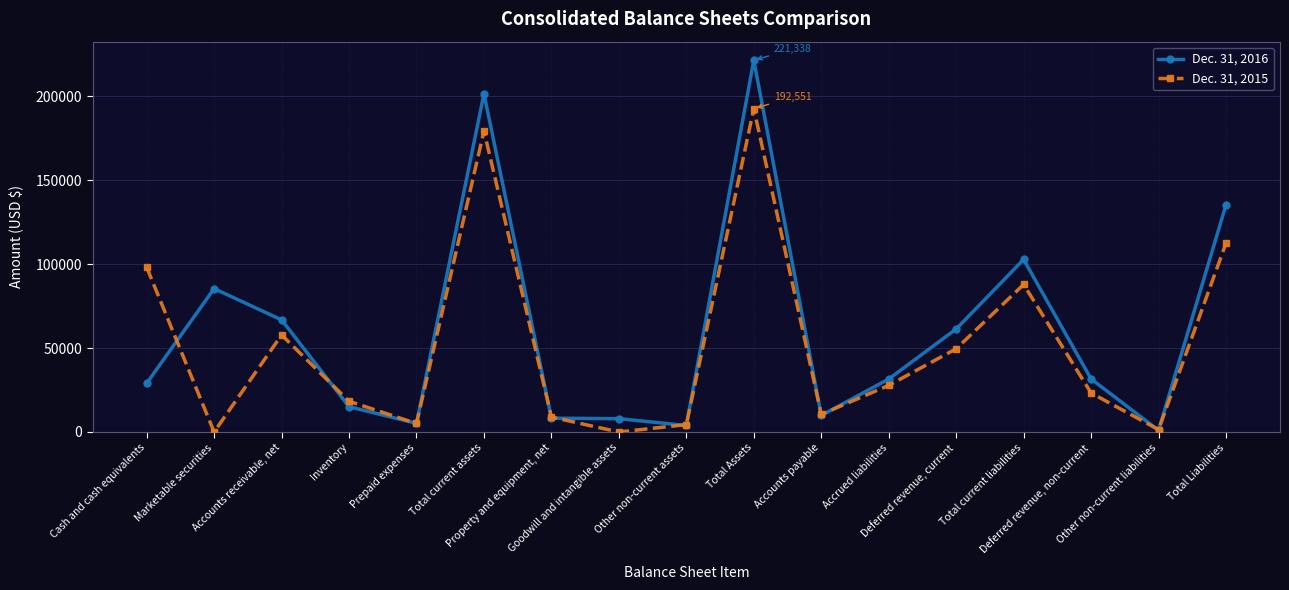

How many data points in Dec. 31, 2016 are less than 31525?

8